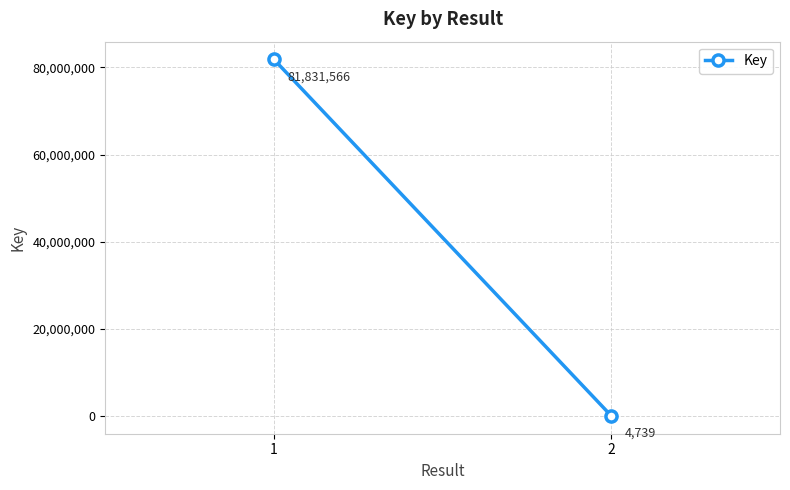

What is the value of the 1st point from the left?

81831566